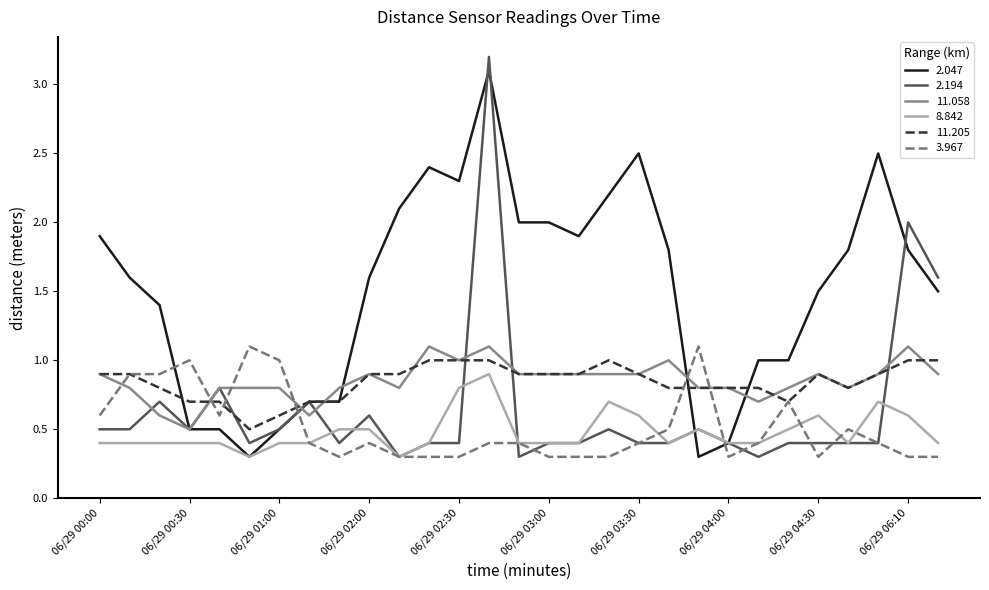

Reading left to right, extract all data points from this chart.

2.047: 1.9	1.6	1.4	0.5	0.5	0.3	0.5	0.7	0.7	1.6	2.1	2.4	2.3	3.1	2.0	2.0	1.9	2.2	2.5	1.8	0.3	0.4	1.0	1.0	1.5	1.8	2.5	1.8	1.5
2.194: 0.5	0.5	0.7	0.5	0.8	0.4	0.5	0.7	0.4	0.6	0.3	0.4	0.4	3.2	0.3	0.4	0.4	0.5	0.4	0.4	0.5	0.4	0.3	0.4	0.4	0.4	0.4	2.0	1.6
11.058: 0.9	0.8	0.6	0.5	0.8	0.8	0.8	0.6	0.8	0.9	0.8	1.1	1.0	1.1	0.9	0.9	0.9	0.9	0.9	1.0	0.8	0.8	0.7	0.8	0.9	0.8	0.9	1.1	0.9
8.842: 0.4	0.4	0.4	0.4	0.4	0.3	0.4	0.4	0.5	0.5	0.3	0.4	0.8	0.9	0.4	0.4	0.4	0.7	0.6	0.4	0.5	0.4	0.4	0.5	0.6	0.4	0.7	0.6	0.4
11.205: 0.9	0.9	0.8	0.7	0.7	0.5	0.6	0.7	0.7	0.9	0.9	1.0	1.0	1.0	0.9	0.9	0.9	1.0	0.9	0.8	0.8	0.8	0.8	0.7	0.9	0.8	0.9	1.0	1.0
3.967: 0.6	0.9	0.9	1.0	0.6	1.1	1.0	0.4	0.3	0.4	0.3	0.3	0.3	0.4	0.4	0.3	0.3	0.3	0.4	0.5	1.1	0.3	0.4	0.7	0.3	0.5	0.4	0.3	0.3